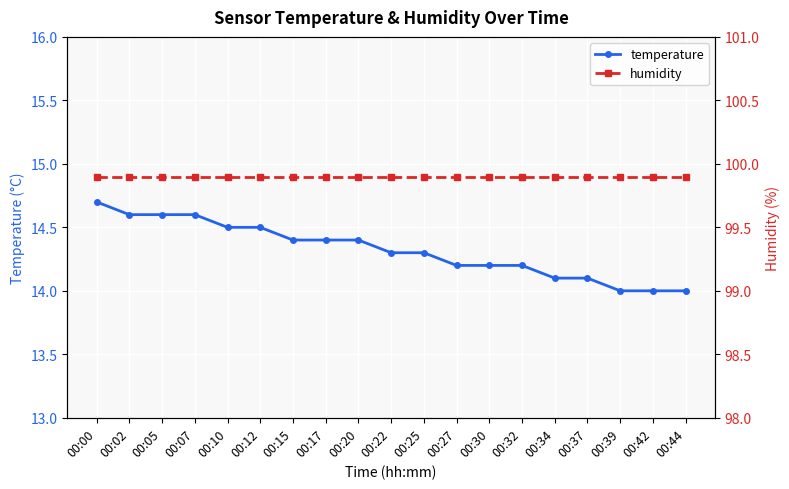

Which series has the largest total across all categories?

humidity